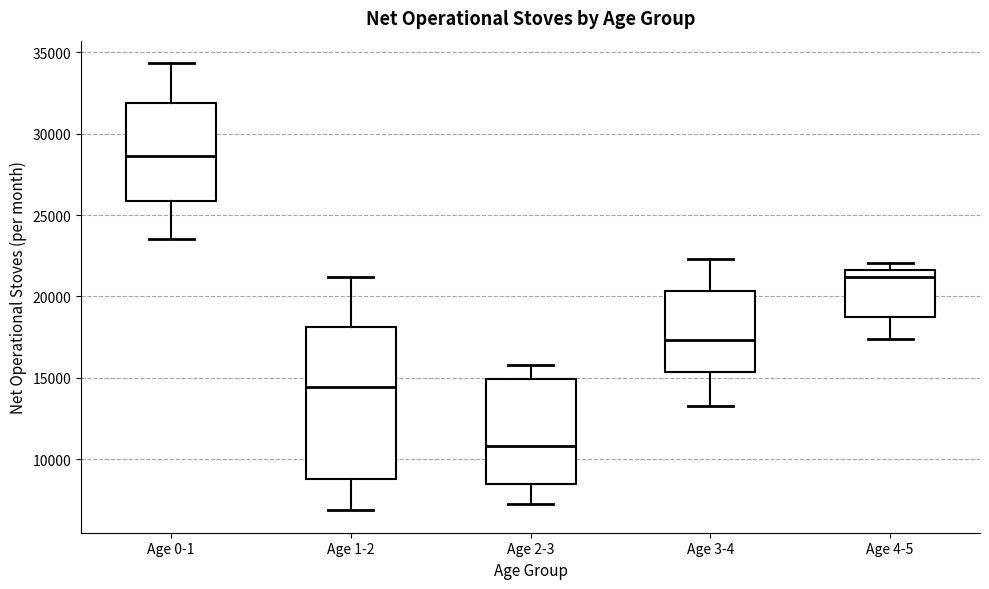

Reading left to right, transcribe this box plot: for each box, give where its median line is, the range the box spans, and where its two whiskers end, as read against the y-axis. The values are not printed on the chart, so give them approximately, as read against the axis.

Age 0-1: median 28500, box 26000 to 32000, whiskers 23500 to 34500
Age 1-2: median 14500, box 9000 to 18000, whiskers 7000 to 21000
Age 2-3: median 11000, box 8500 to 15000, whiskers 7000 to 16000
Age 3-4: median 17500, box 15500 to 20500, whiskers 13500 to 22500
Age 4-5: median 21000, box 18500 to 21500, whiskers 17500 to 22000